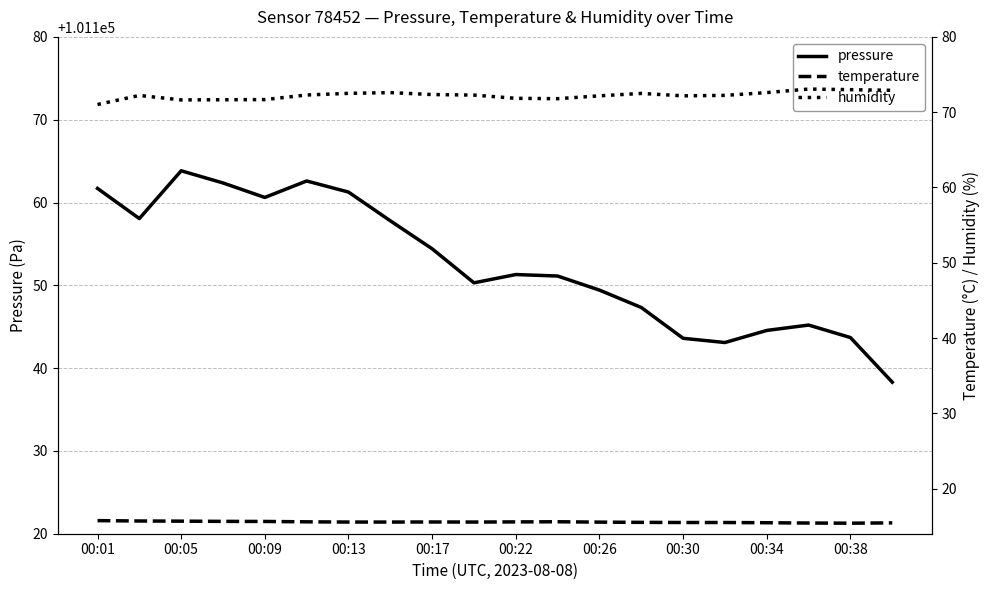

How many lines are shown in the chart?

3